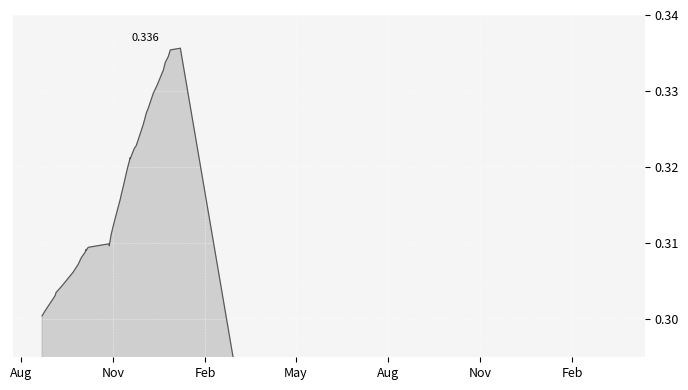

What is the difference between the second highest and second lowest values?

0.3